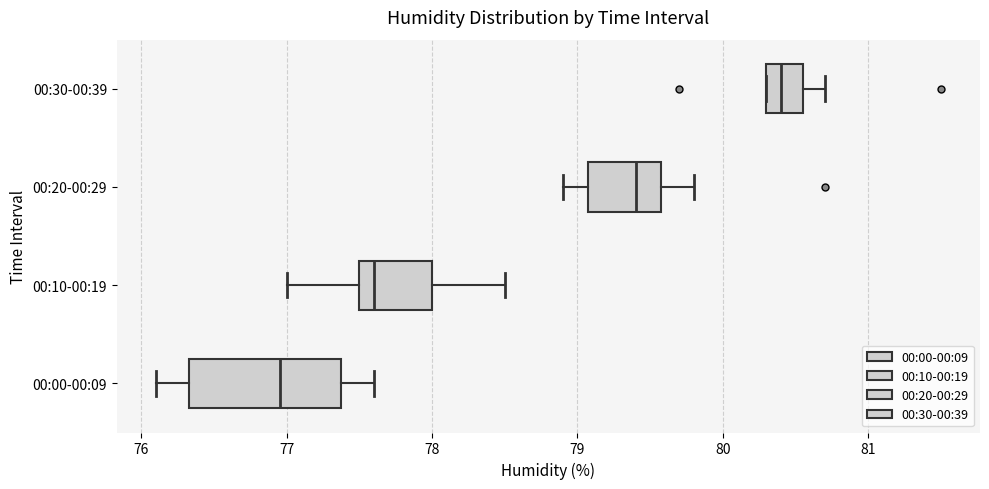

Where does the right whisker of the box for 00:20-00:29 end on the x-axis? The values are not printed on the chart, so give them approximately, as read against the axis.

79.8